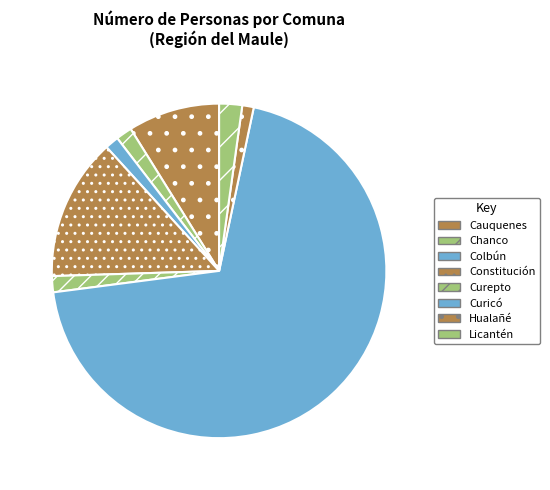

Between Cauquenes and Chanco, which is larger?

Cauquenes